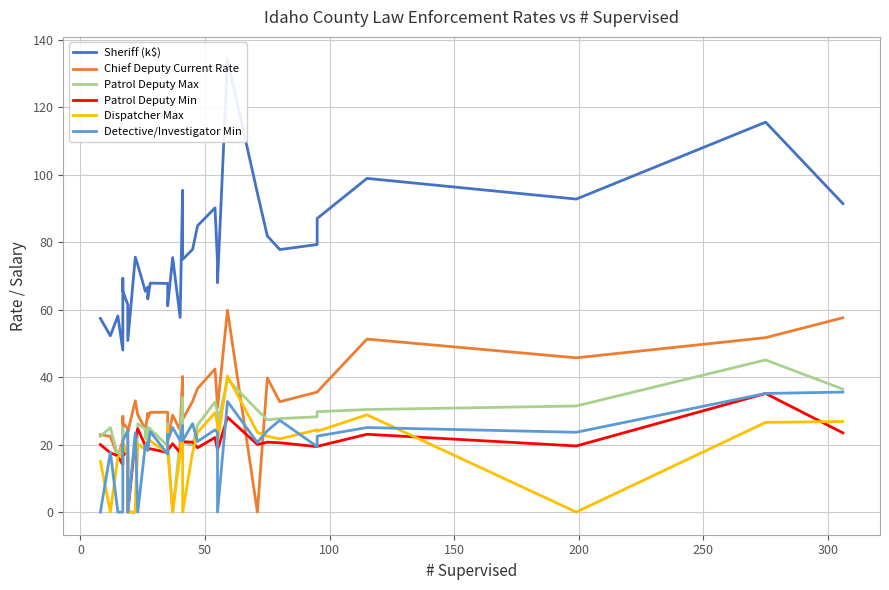

Is this an area chart (filled region under the line)?

No